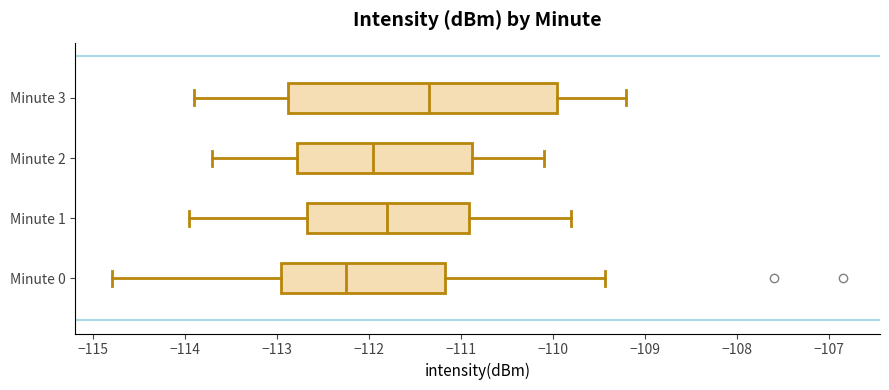

Reading bottom to top, read every box against the x-axis: the position of its median line, the range the box covers, and the ends of its whiskers. The values are not printed on the chart, so give them approximately, as read against the axis.

Minute 0: median -112.2, box -113.0 to -111.2, whiskers -114.8 to -109.4
Minute 1: median -111.8, box -112.7 to -110.9, whiskers -114.0 to -109.8
Minute 2: median -111.9, box -112.8 to -110.9, whiskers -113.7 to -110.1
Minute 3: median -111.3, box -112.9 to -109.9, whiskers -113.9 to -109.2